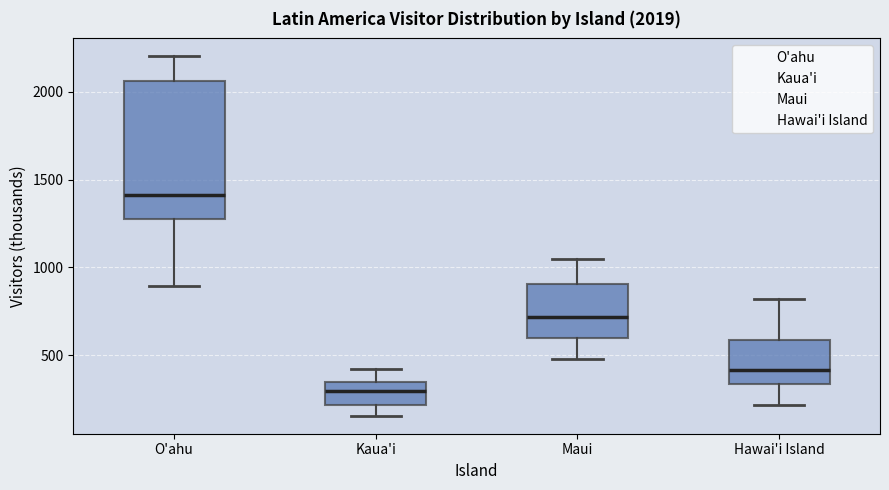

Which box has the highest median line?

O'ahu